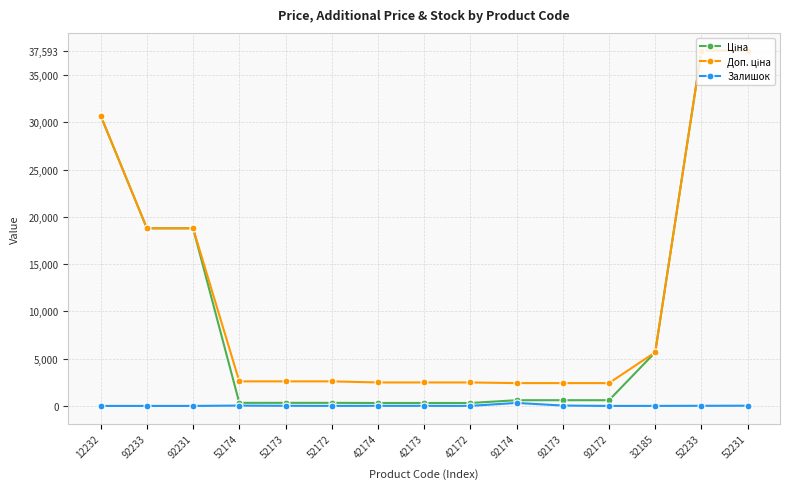

What is the total value across all series at 12232?

61434.3